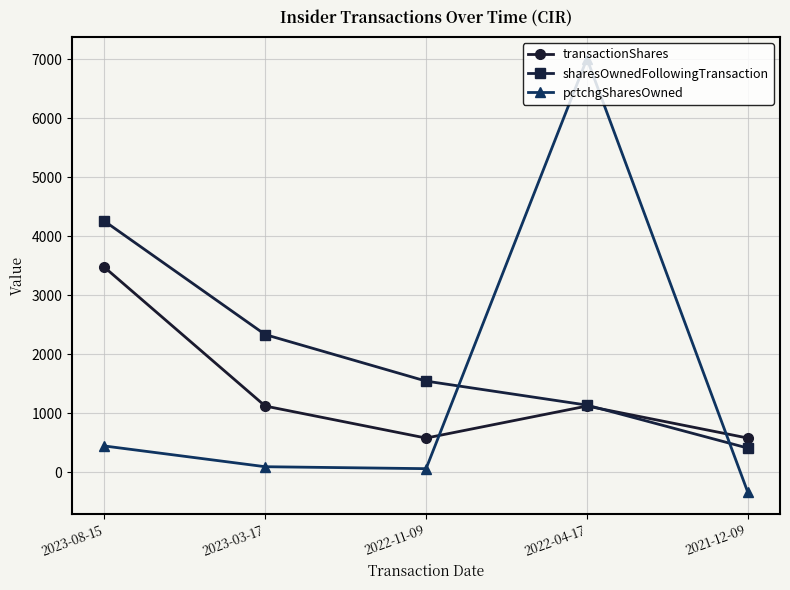

At which category is the sum across all series the highest?

2022-04-17